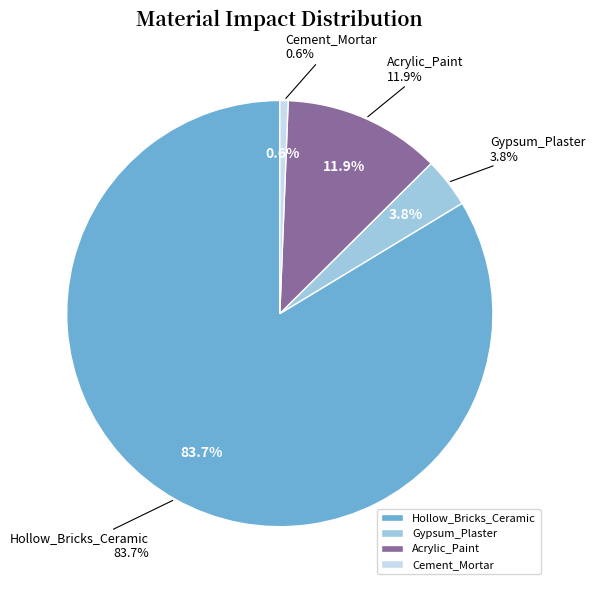

To the nearest percent, what percentage of the pie is Hollow_Bricks_Ceramic?

84%